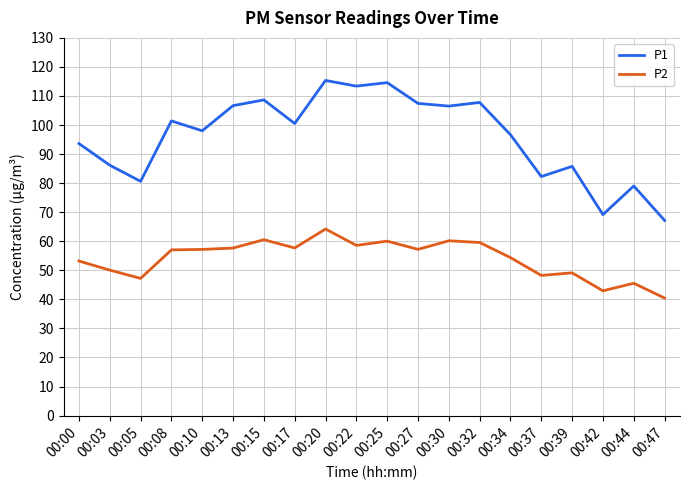

What are all the series names shown in the legend?

P1, P2